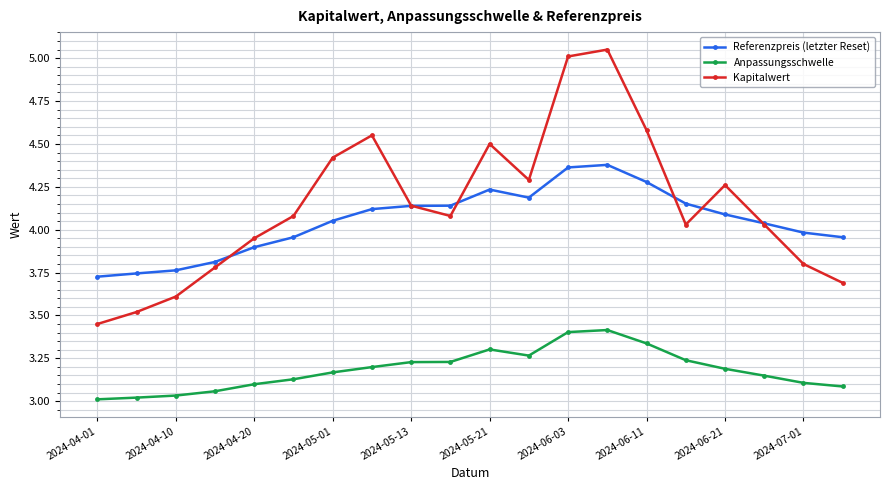

How many categories are shown in the chart?

20